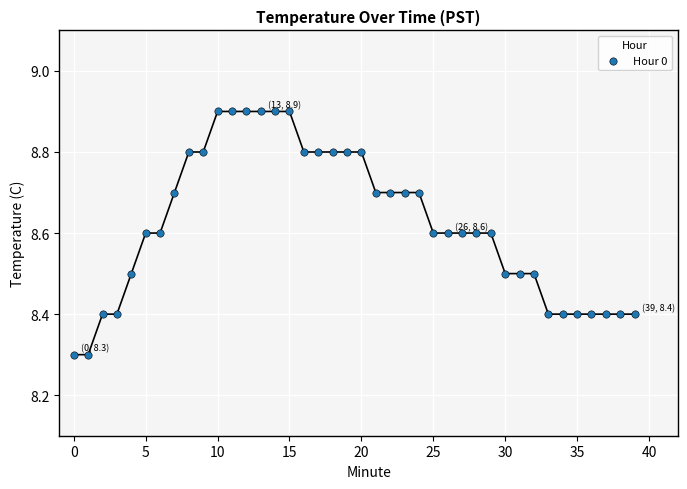

What is the range of Y values (max minus min)?

0.6